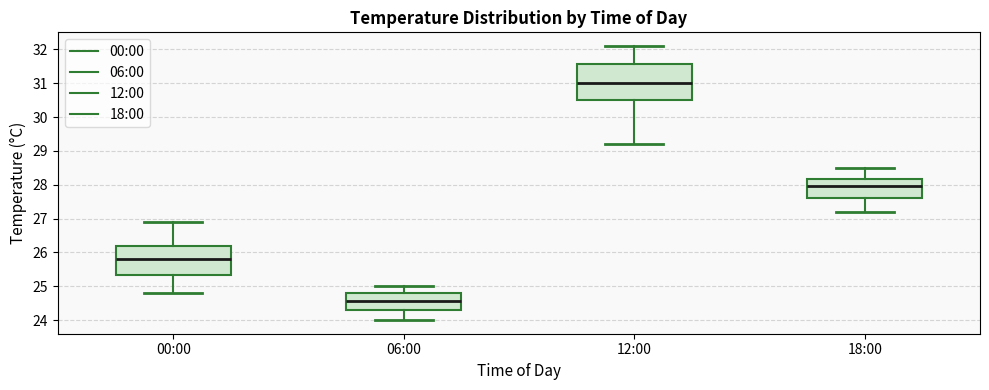

Which box's median line is the highest?

12:00